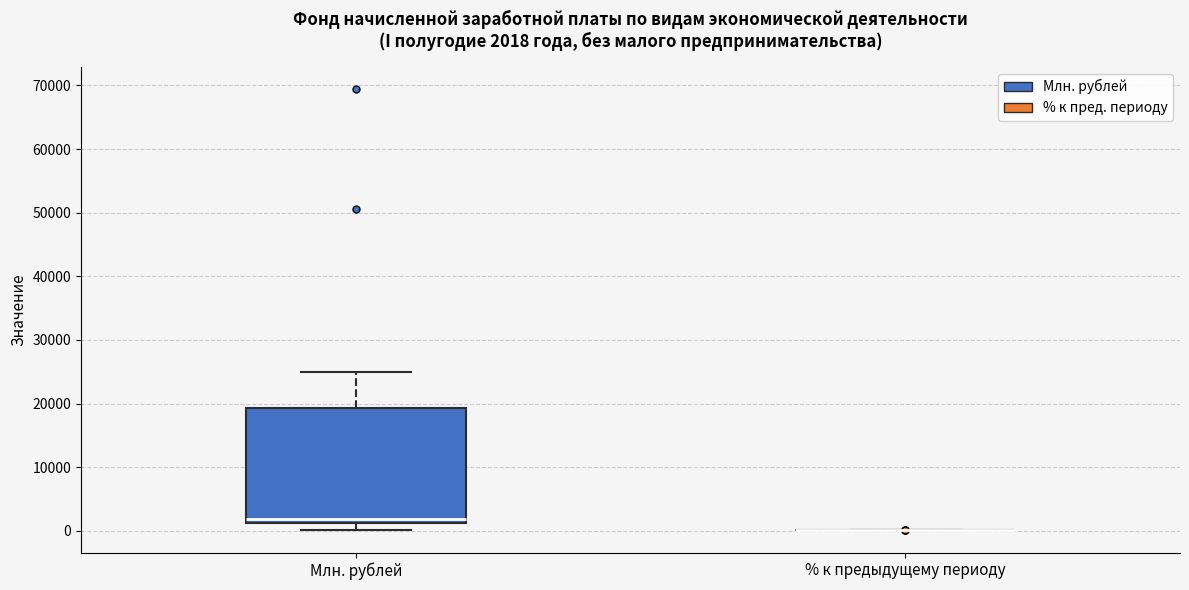

Comparing the boxes themselves (not the whiskers), which one is the tallest?

Млн. рублей